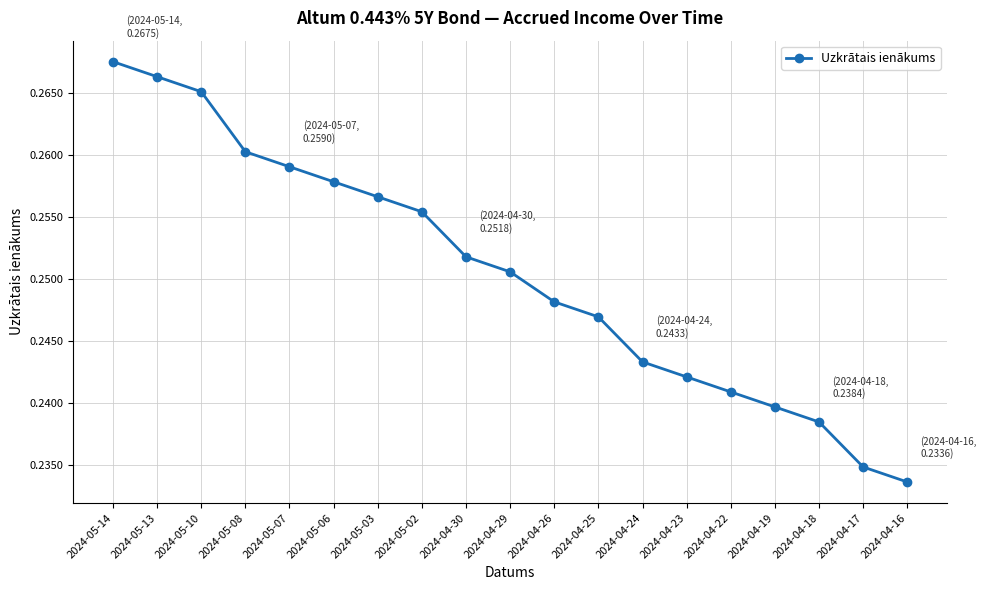

What position from the right is 2024-05-02?

12